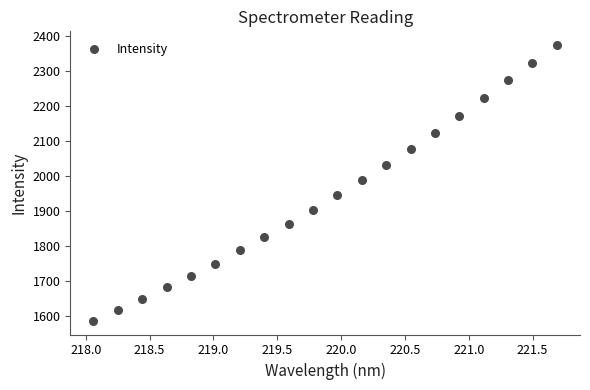

List the coordinates of all points as (Y, X) pairs, reading left to right.

(1586.9, 218.1)  (1617.7, 218.3)  (1649.5, 218.4)  (1682.8, 218.6)  (1715.4, 218.8)  (1750.3, 219.0)  (1788.5, 219.2)  (1825.7, 219.4)  (1863.4, 219.6)  (1904.8, 219.8)  (1945.3, 220.0)  (1988.2, 220.2)  (2032.8, 220.4)  (2078.0, 220.5)  (2124.4, 220.7)  (2172.3, 220.9)  (2223.4, 221.1)  (2275.3, 221.3)  (2324.6, 221.5)  (2374.9, 221.7)